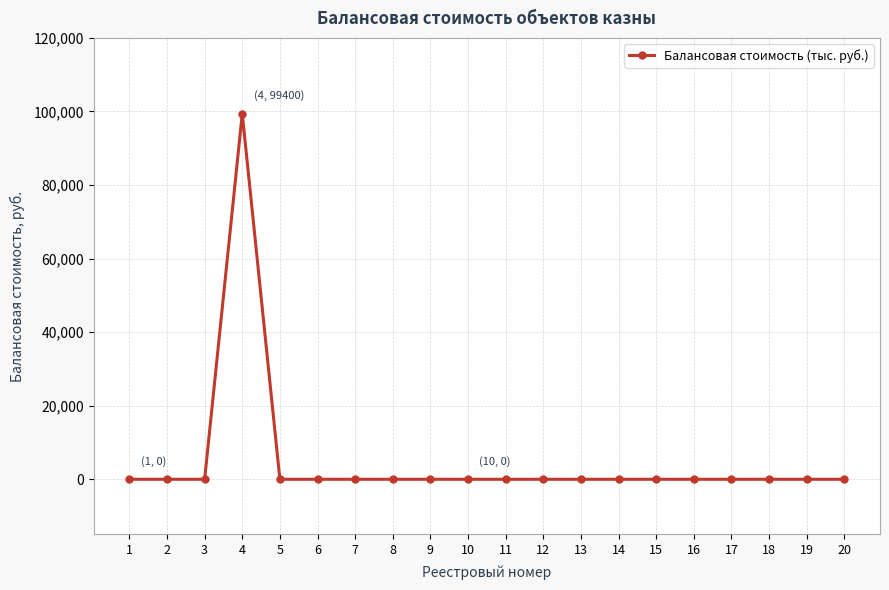

True or false: the data shows 0 at 3.

True